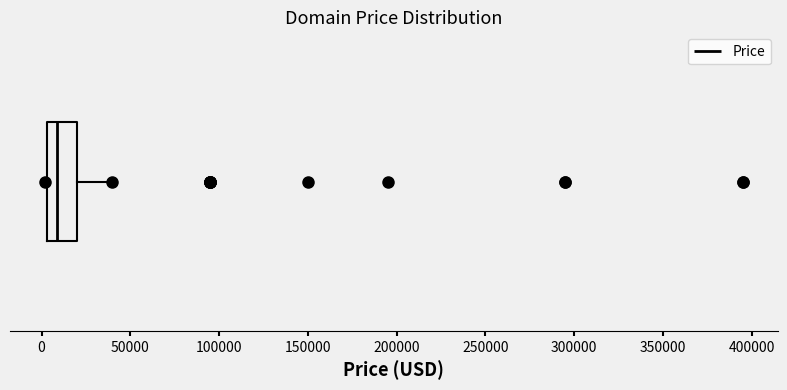

Transcribe this box plot: give where the median line is, the range the box spans, and where the two whiskers end, as read against the x-axis. The values are not printed on the chart, so give them approximately, as read against the axis.

median 10000, box 5000 to 20000, whiskers 0 to 40000